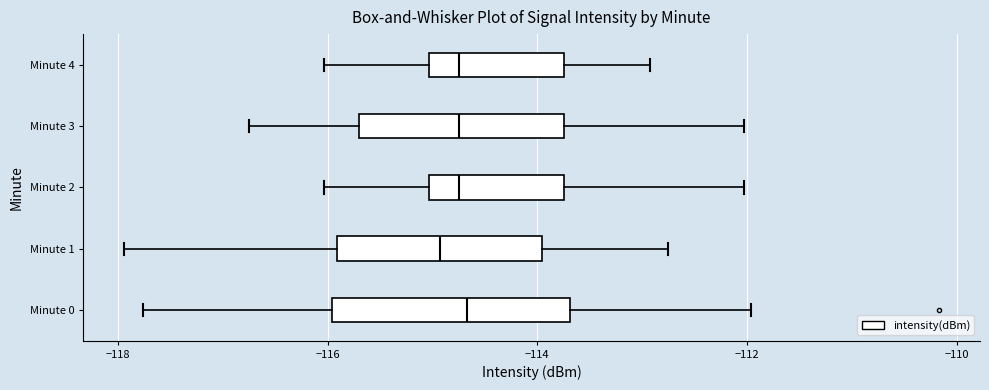

Which box is the widest, from its left edge to its right edge?

Minute 0